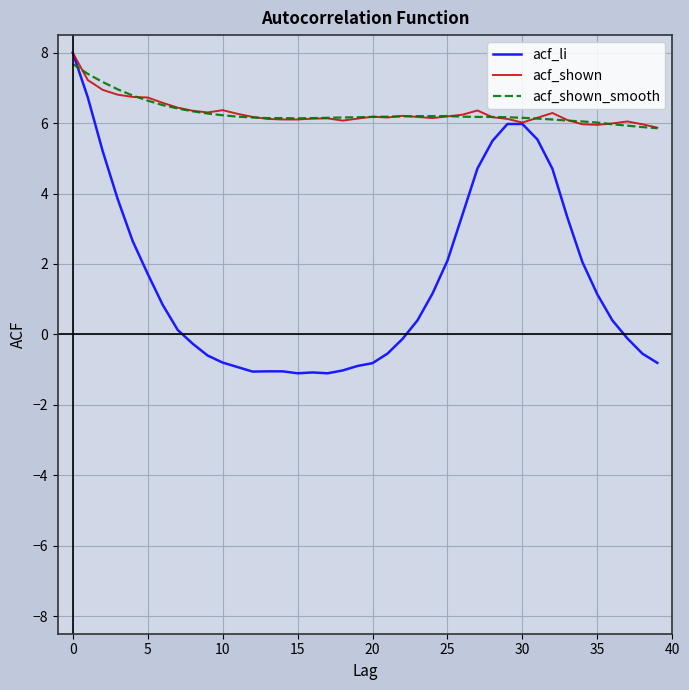

What are all the series names shown in the legend?

acf_li, acf_shown, acf_shown_smooth